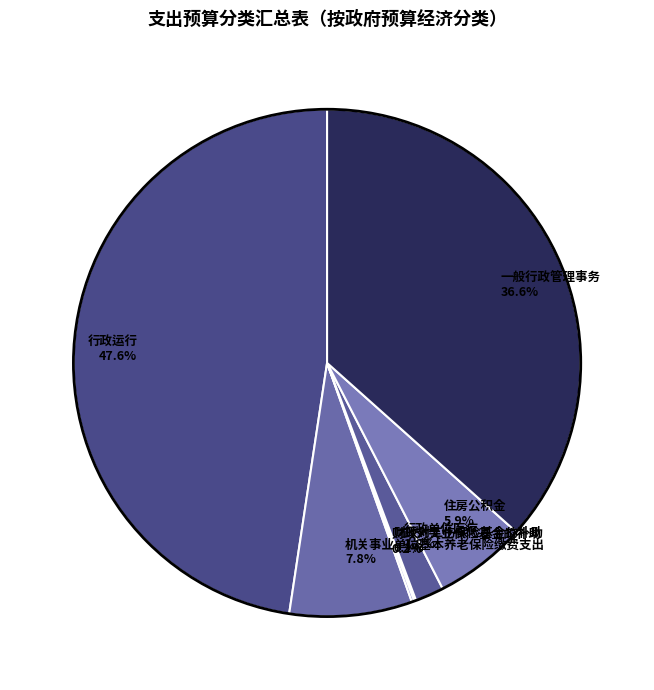

Is 行政单位医疗 the majority of the pie?

No